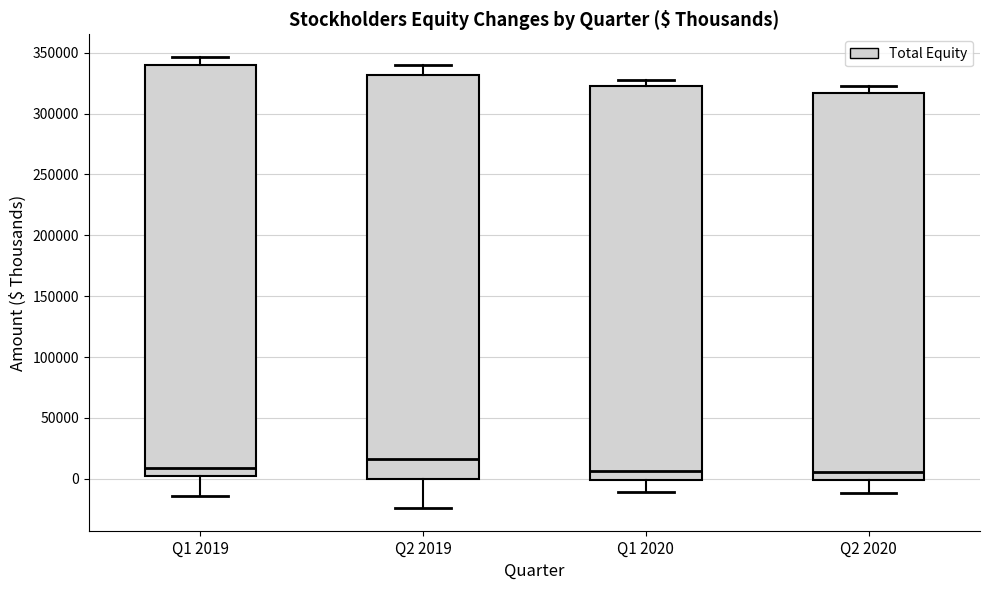

Reading left to right, read every box against the y-axis: the position of its median line, the range the box covers, and the ends of its whiskers. The values are not printed on the chart, so give them approximately, as read against the axis.

Q1 2019: median 10000, box 0 to 340000, whiskers -15000 to 345000
Q2 2019: median 15000, box 0 to 330000, whiskers -25000 to 340000
Q1 2020: median 5000, box 0 to 320000, whiskers -10000 to 325000
Q2 2020: median 5000, box 0 to 315000, whiskers -10000 to 320000